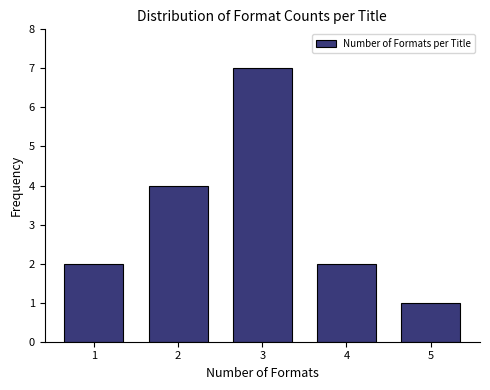

Over which range of the x-axis is the bar tallest?

2.5 to 3.5